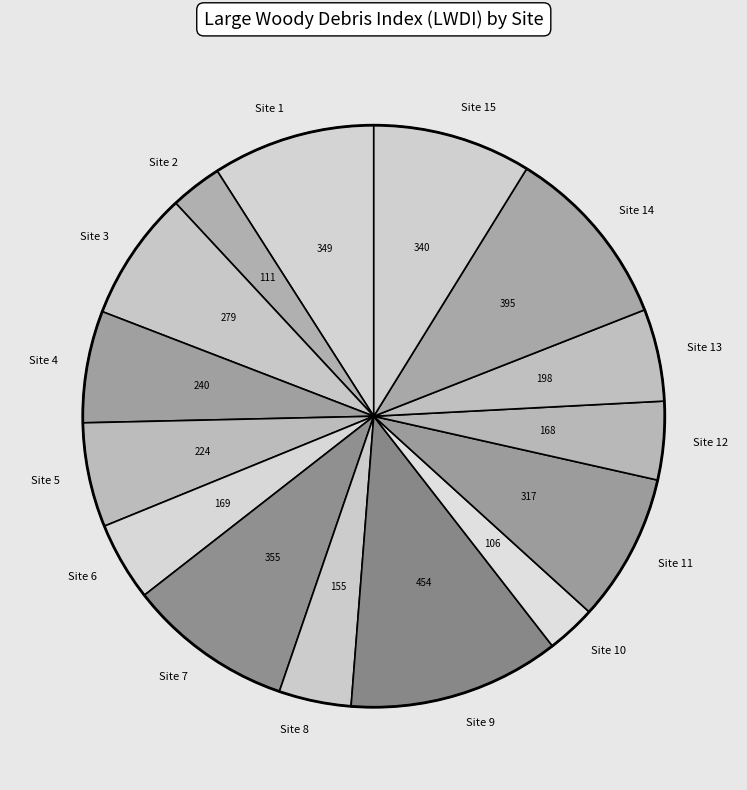

What is the ratio of the value at Site 1 to the value at Site 9?

0.8